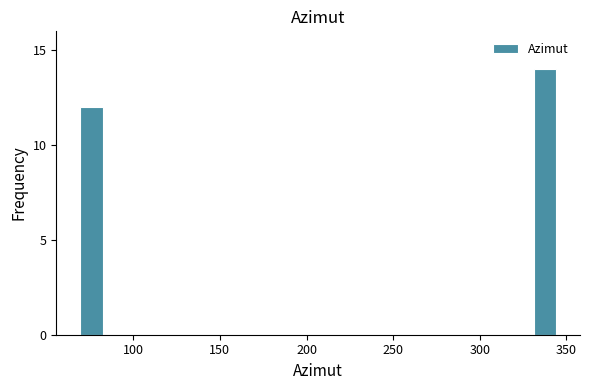

Around what value on the x-axis is the tallest bar? Give the approximate position of its centre, as read against the axis.

340